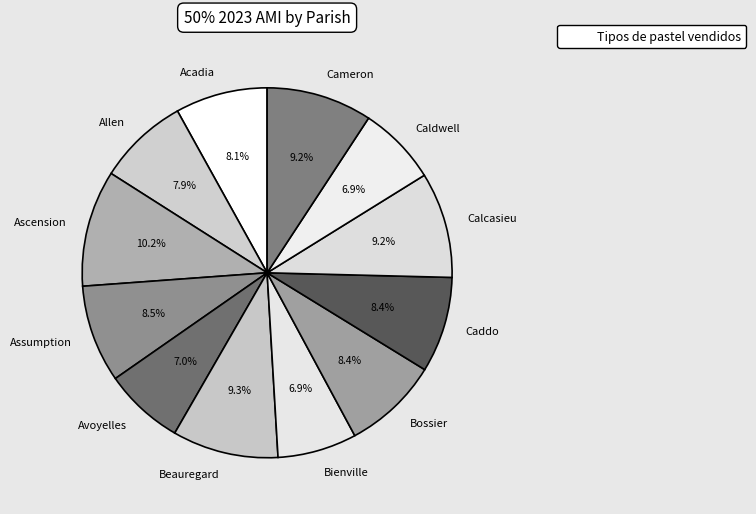

The Caldwell slice represents 7% of the pie. True or false?

True